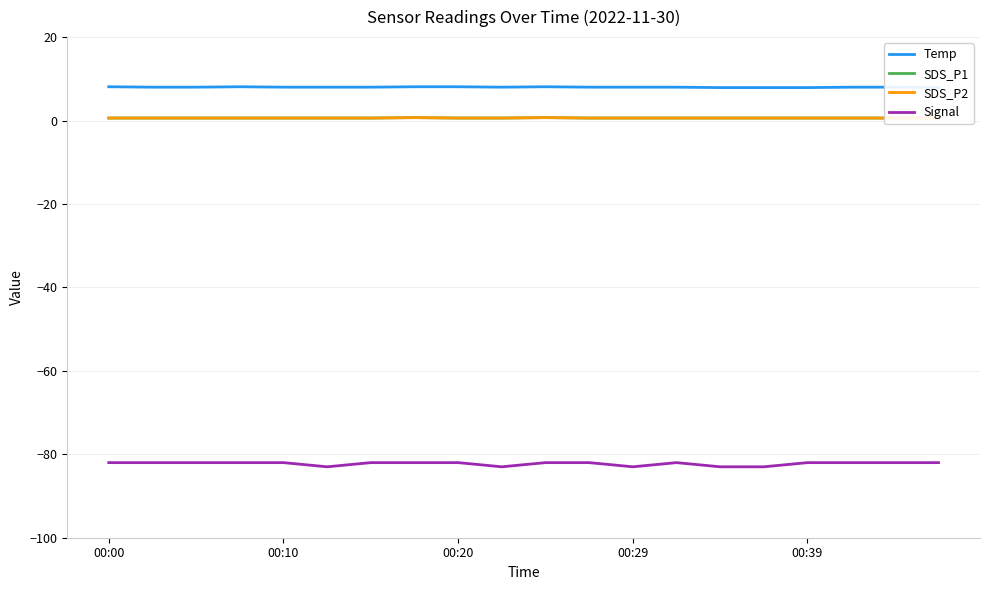

The value of Signal at 17 is -38.0. True or false?

False